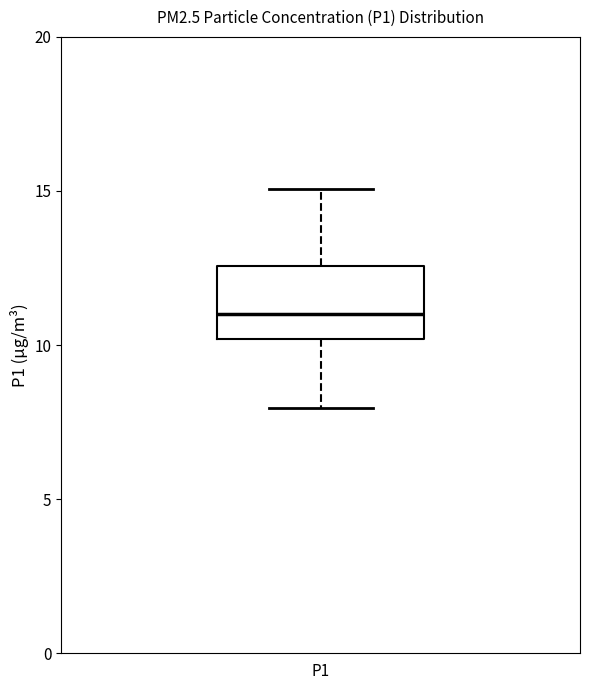

Where is the lower edge of the box for P1 on the y-axis? The values are not printed on the chart, so give them approximately, as read against the axis.

10.0